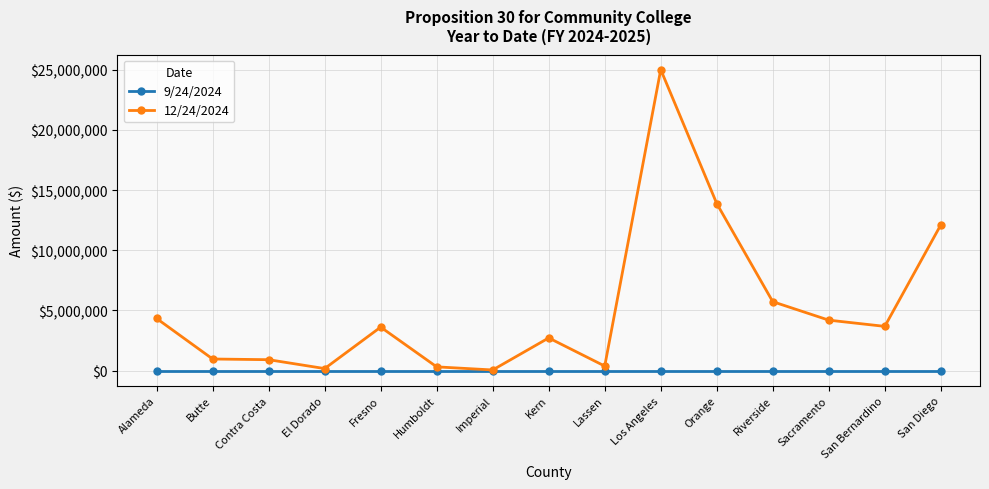

True or false: 12/24/2024 has more than 1 points higher than both neighbors.

True